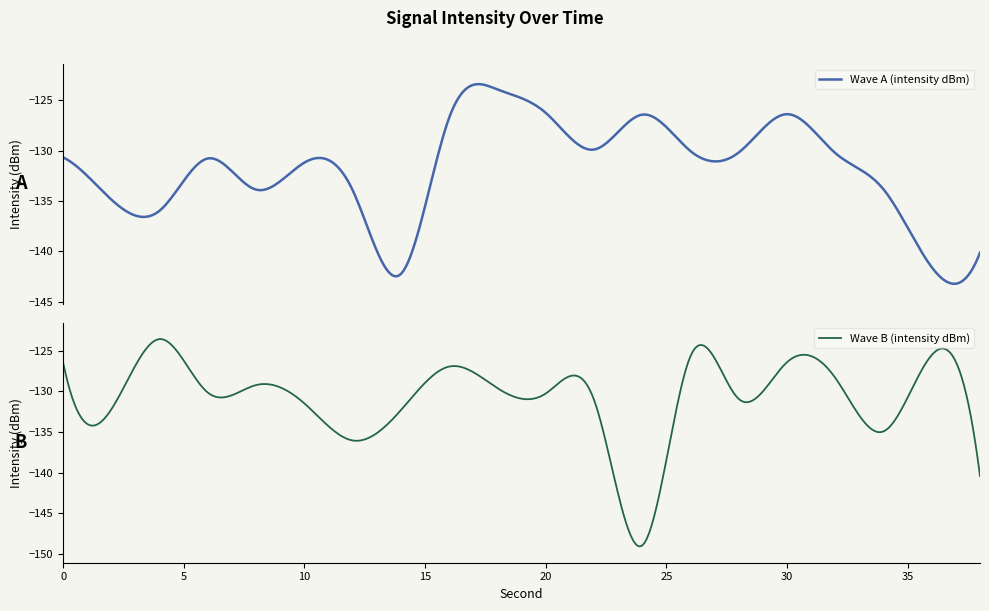

Between which two adjacent categories do Wave A (intensity dBm) and Wave B (intensity dBm) first intersect?

8 and 10